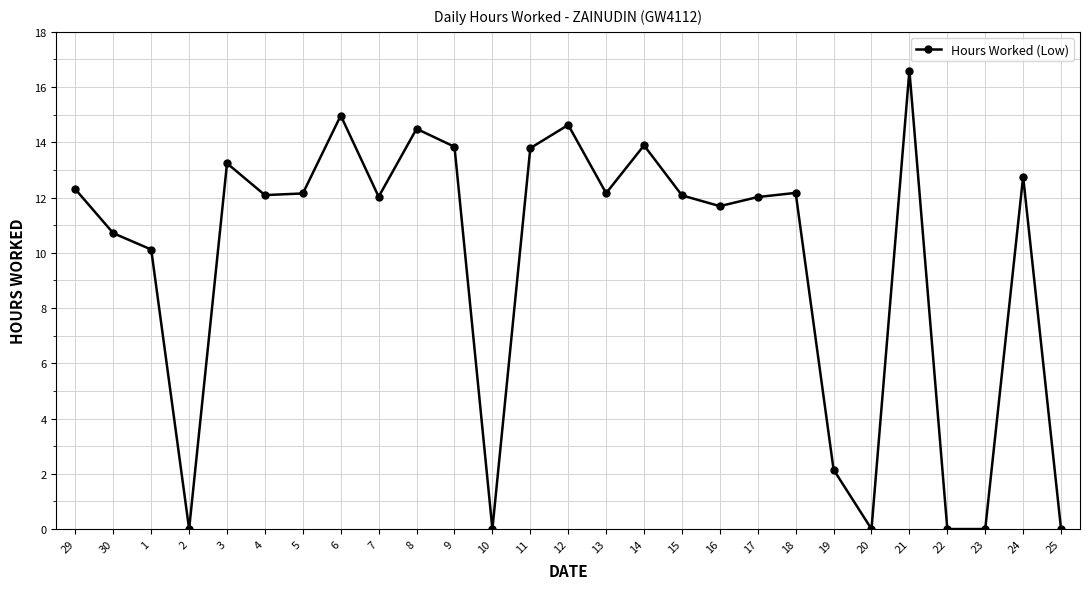

What is the difference between the second highest and minimum values?

15.0